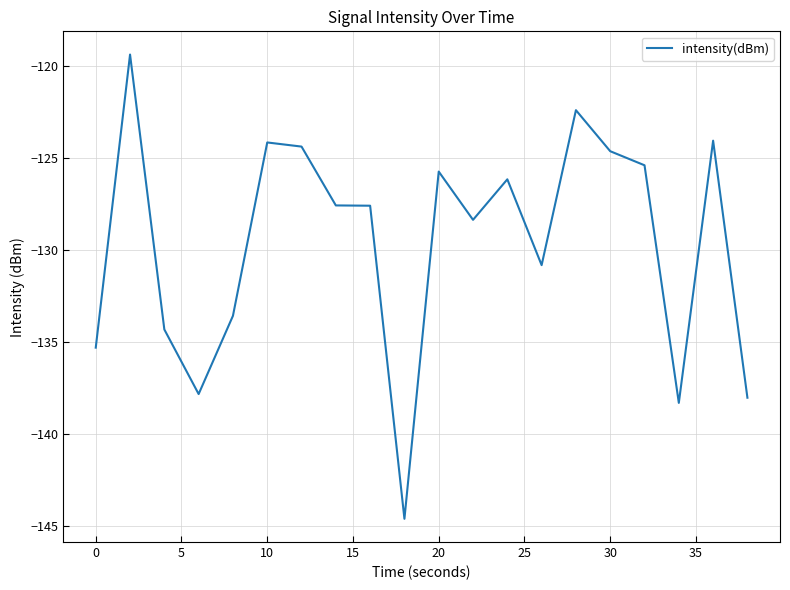

What is the greatest value displayed?

-119.4